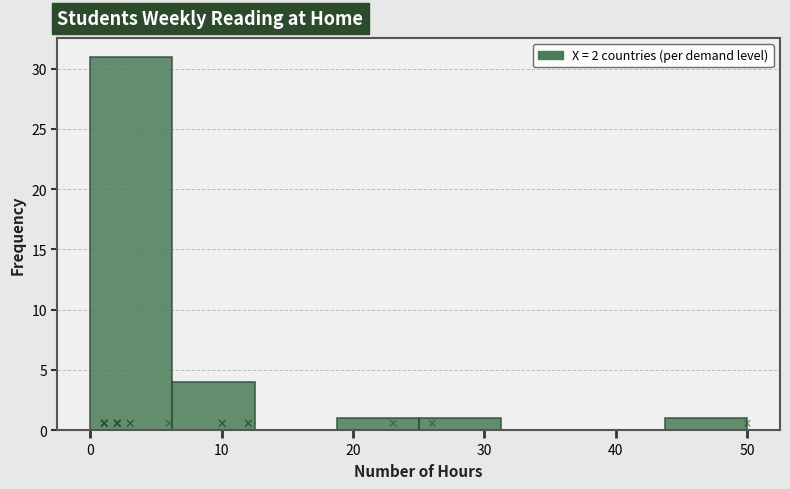

Reading left to right, list every bar in this chart as the range it spans on the x-axis followed by its height. Neither the bar edges nor the heights are printed on the chart, so give them approximately, as read against the axes.

0 to 6: 31
6 to 13: 4
13 to 19: 0
19 to 25: 1
25 to 31: 1
31 to 38: 0
38 to 44: 0
44 to 50: 1